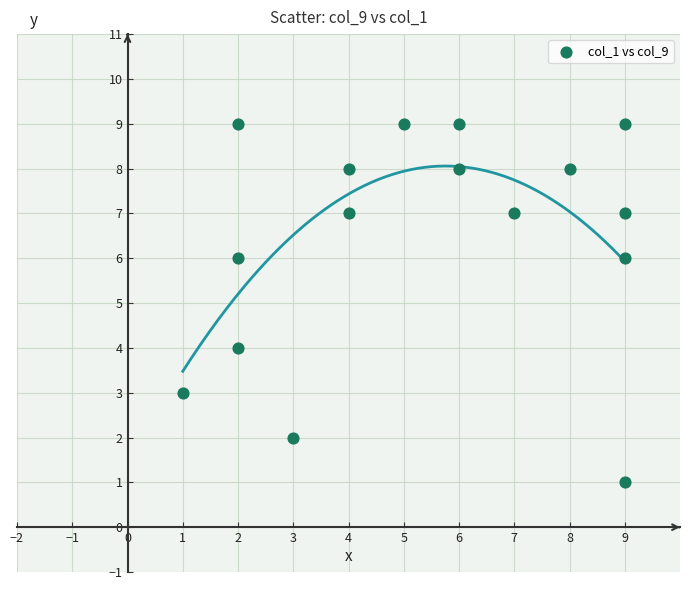

What is the range of X values (max minus min)?

8